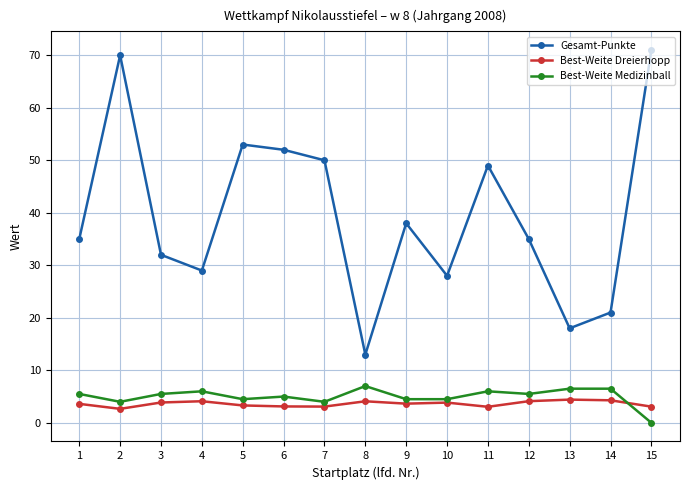

In Gesamt-Punkte, how many points are lower than both neighbors (excluding endpoints)?

4